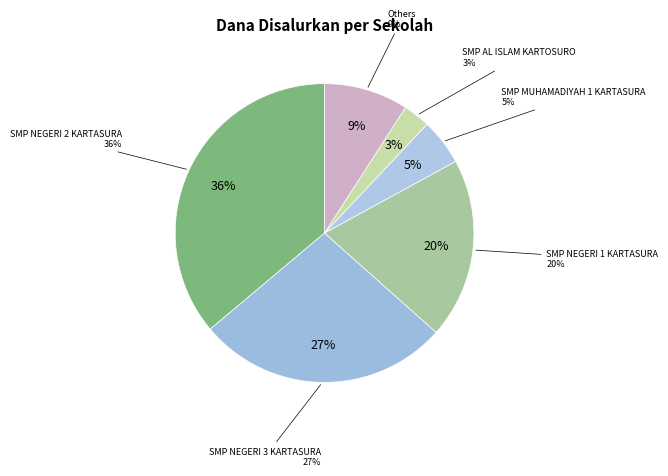

Which slice is the largest?

SMP NEGERI 2 KARTASURA